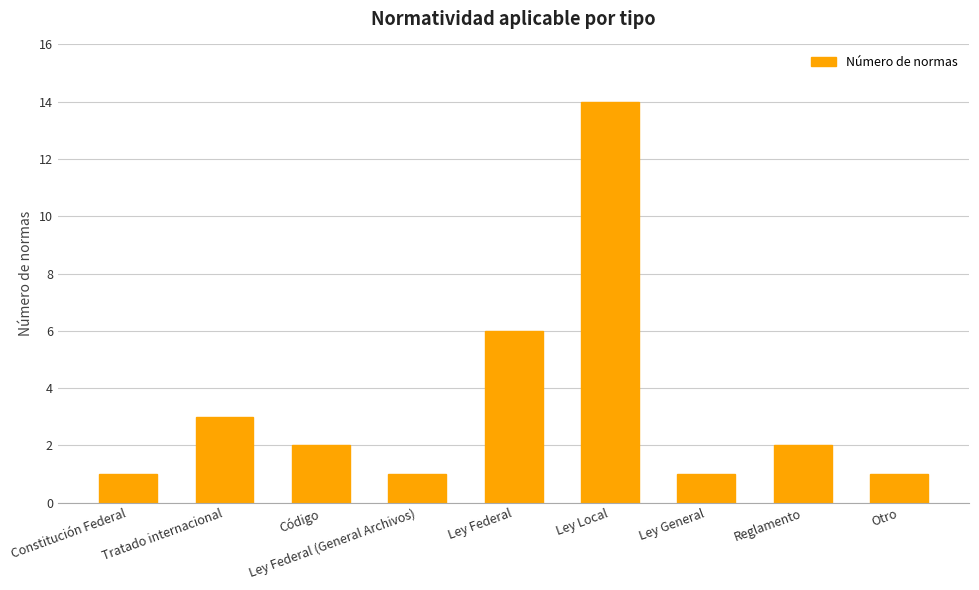

What is the label of the 7th bar from the right?

Código